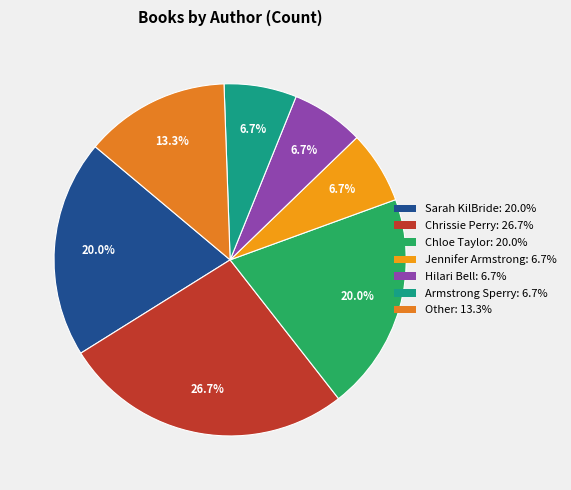

Count the number of slices in the pie.

7